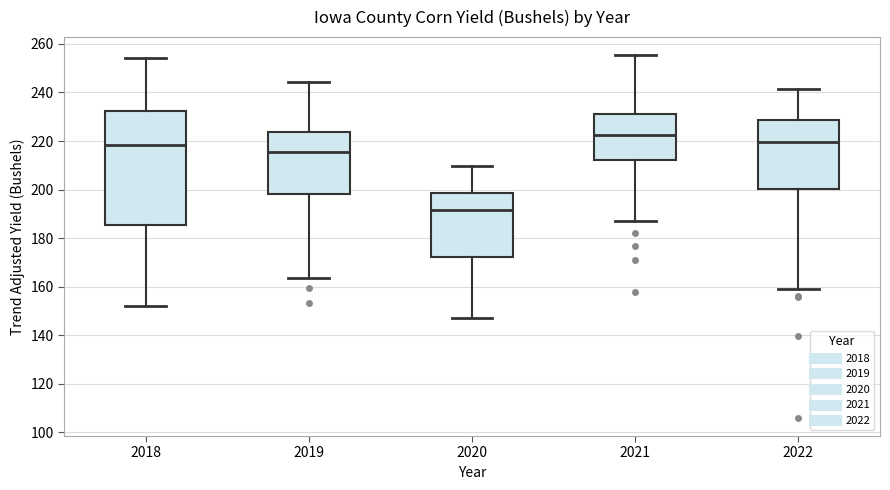

Reading left to right, read every box against the y-axis: the position of its median line, the range the box covers, and the ends of its whiskers. The values are not printed on the chart, so give them approximately, as read against the axis.

2018: median 218, box 186 to 232, whiskers 152 to 254
2019: median 216, box 198 to 224, whiskers 164 to 244
2020: median 192, box 172 to 198, whiskers 148 to 210
2021: median 222, box 212 to 230, whiskers 186 to 256
2022: median 220, box 200 to 228, whiskers 160 to 242